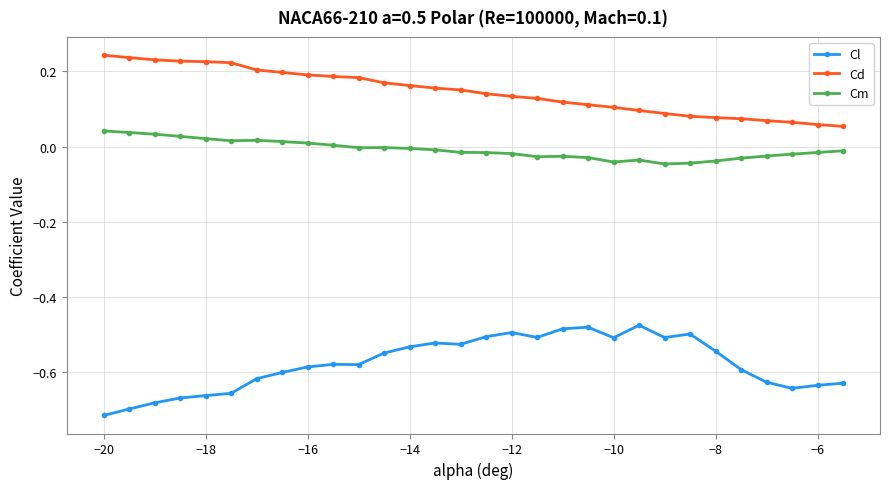

List the series in order of their overall mean, lowest first.

Cl, Cm, Cd